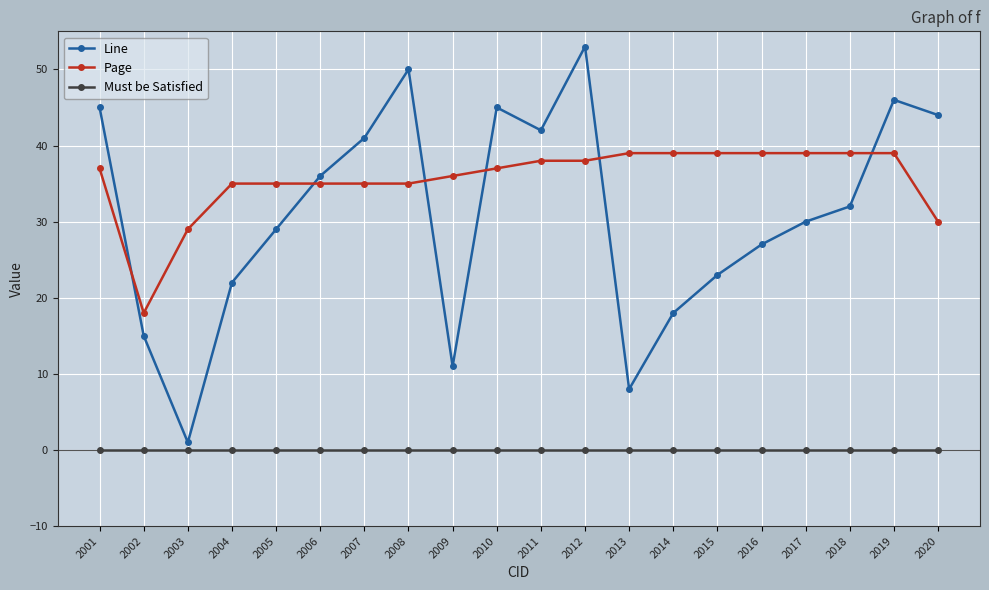

True or false: Line has a value of 67 at 2001.

False